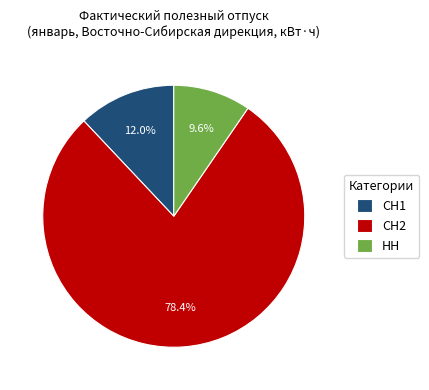

What is the total percentage of НН and СН1?

21.6%